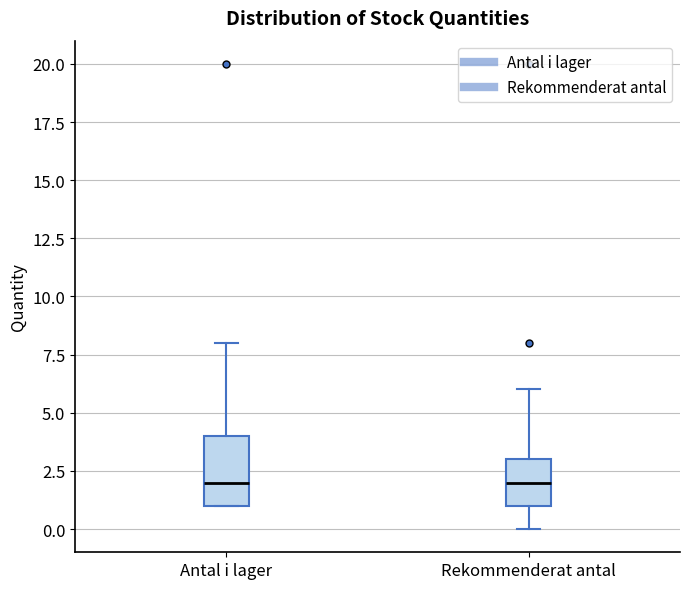

Comparing the boxes themselves (not the whiskers), which one is the tallest?

Antal i lager